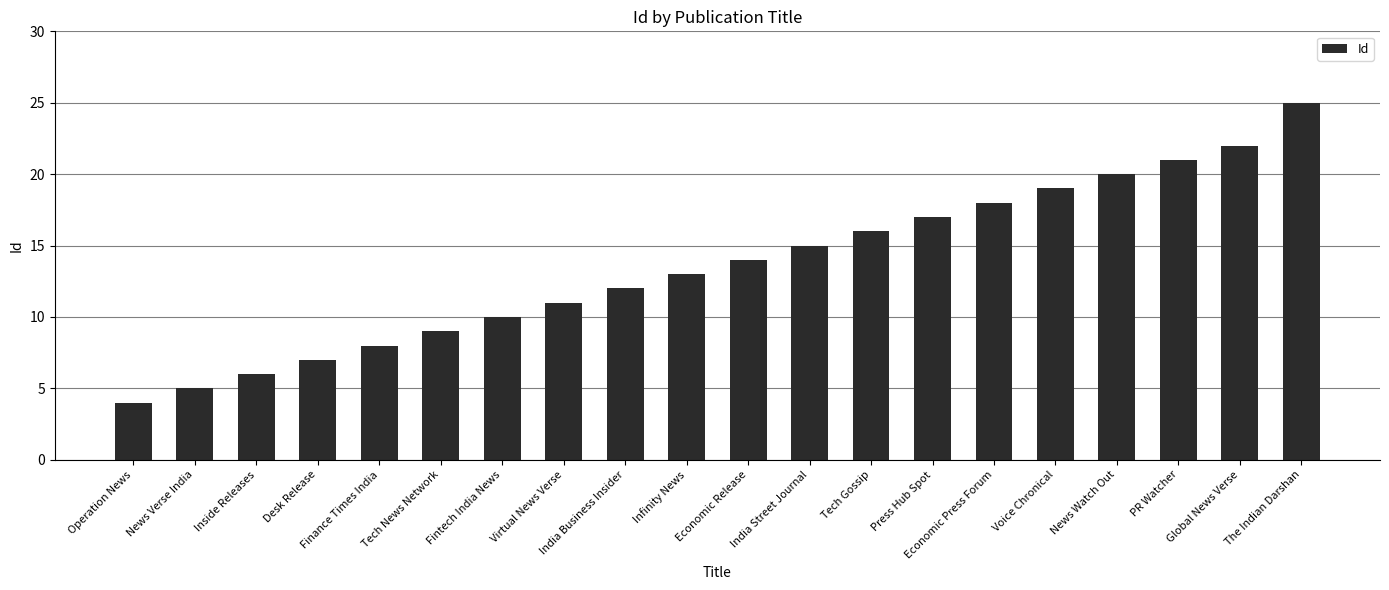

Reading right to left, what are all the values shown in this chart?

25	22	21	20	19	18	17	16	15	14	13	12	11	10	9	8	7	6	5	4